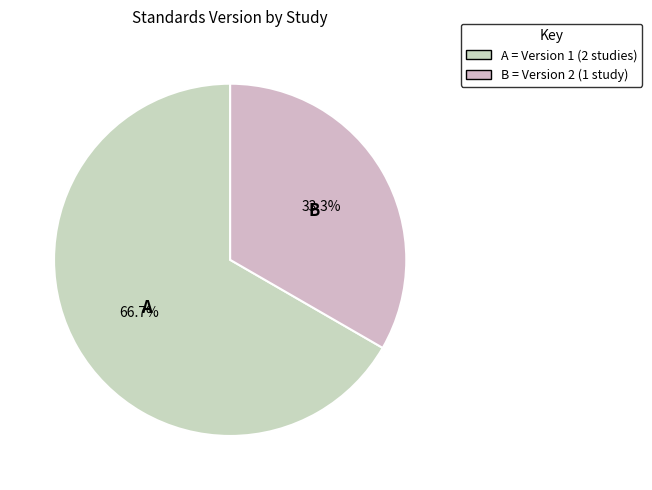

What is the largest slice in the pie chart?

A = Version 1 (2 studies)